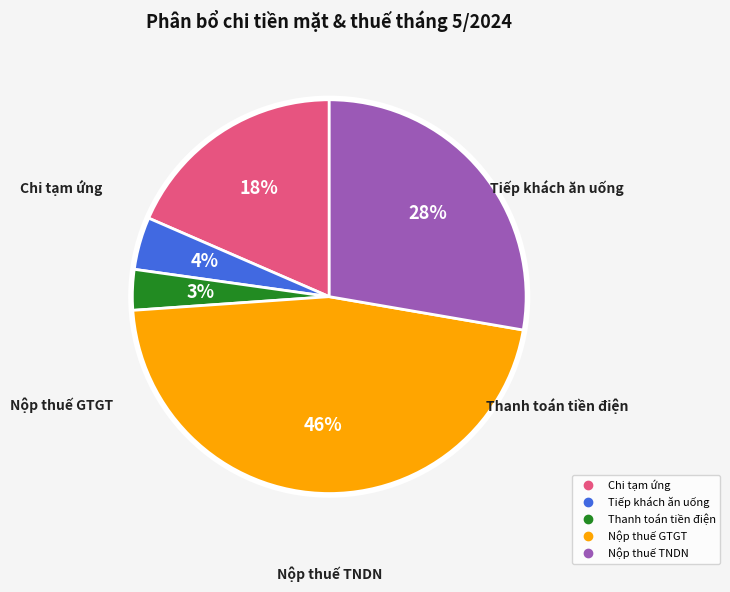

To the nearest percent, what is the average slice percentage?

20%